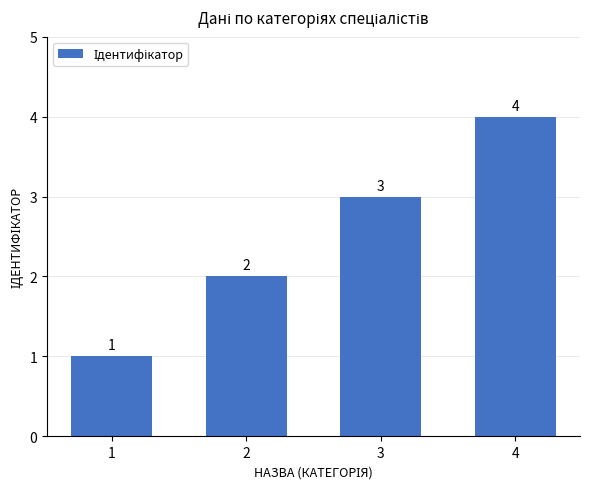

What is the maximum value shown in the chart?

4